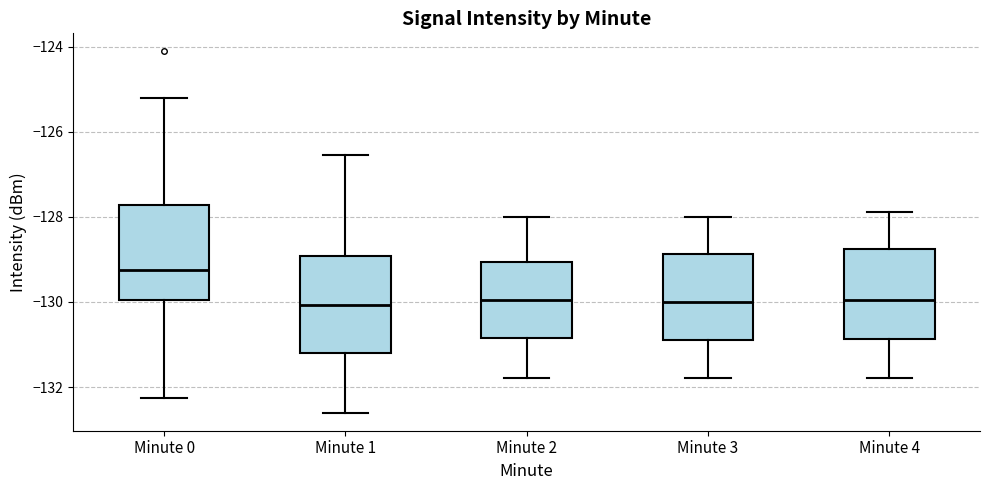

Where does the upper whisker of the box for Minute 1 end on the y-axis? The values are not printed on the chart, so give them approximately, as read against the axis.

-126.6